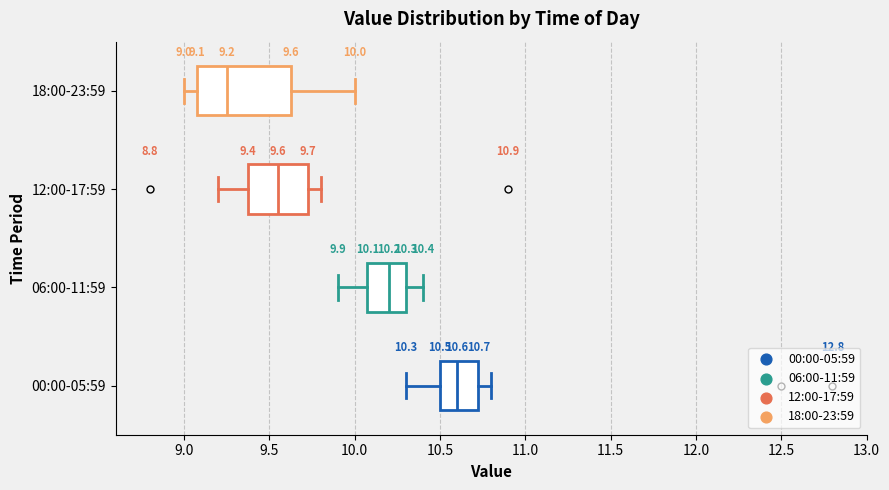

Which box's median line is the furthest to the right?

00:00-05:59